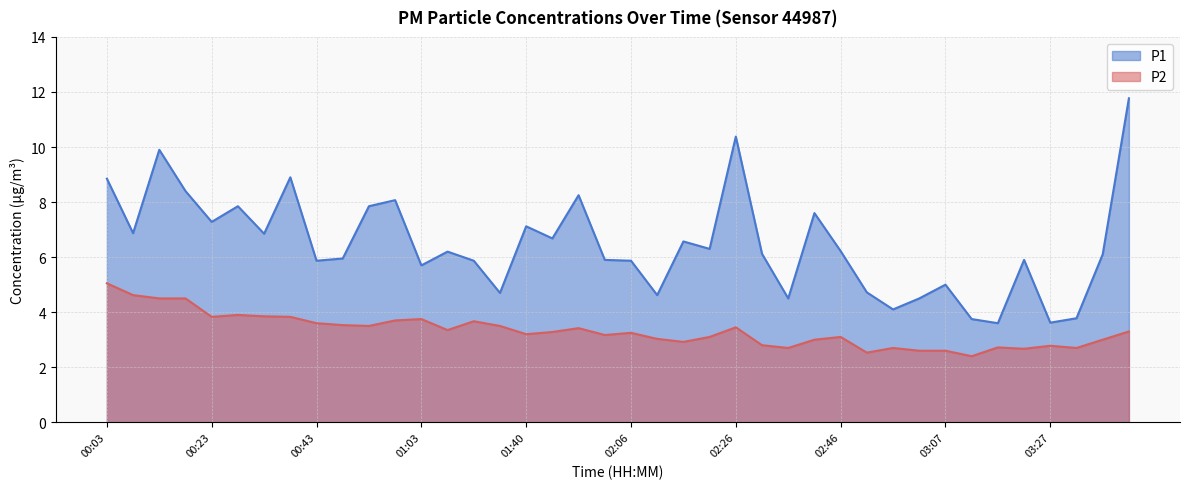

What is the maximum value for P2?

5.0